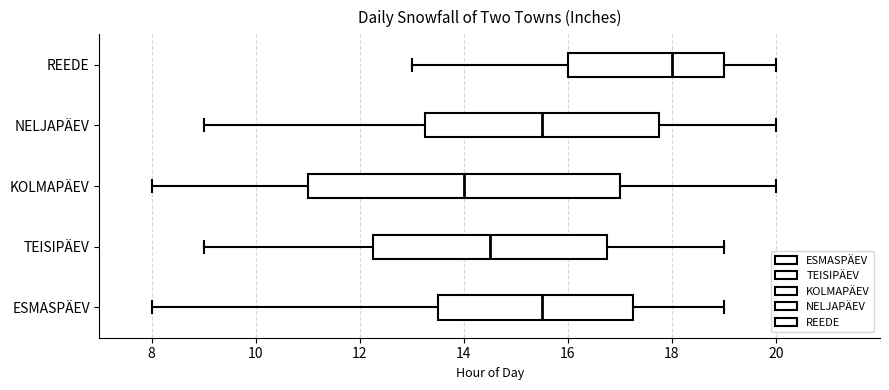

Which box is the widest, from its left edge to its right edge?

KOLMAPÄEV